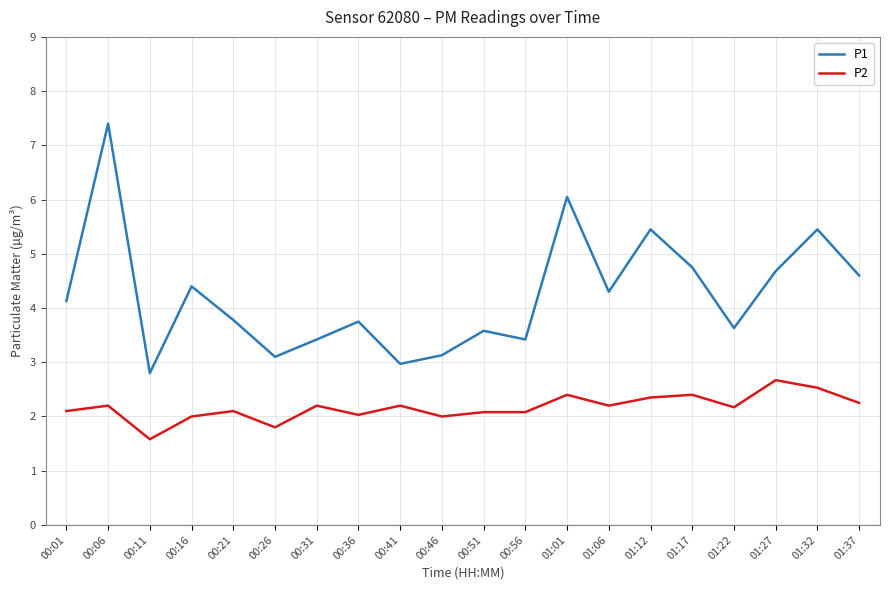

Where does the P2 series first go above 2?

00:01